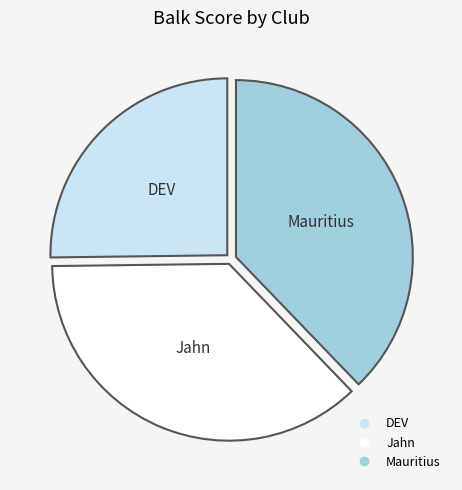

Is there any slice that represents more than half of the pie?

No